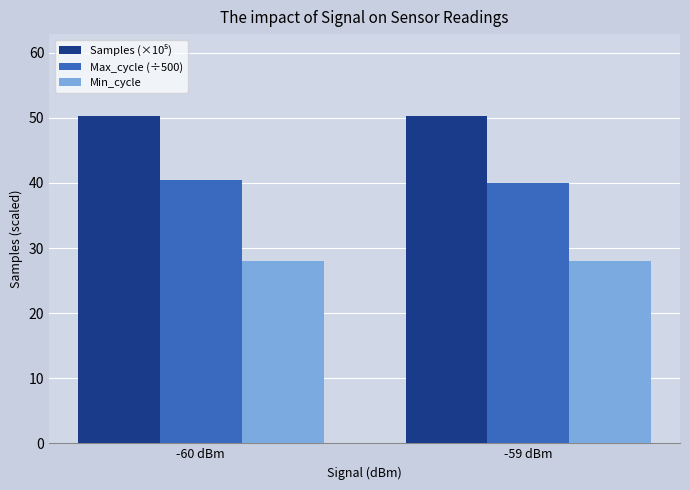

What is the smallest value displayed?

28.0